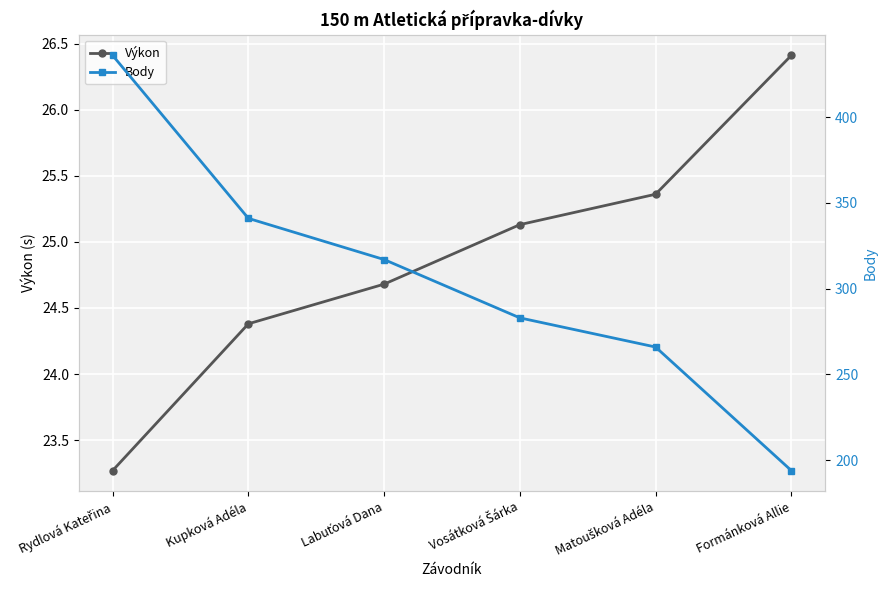

List the series in order of their overall mean, highest first.

Body, Výkon